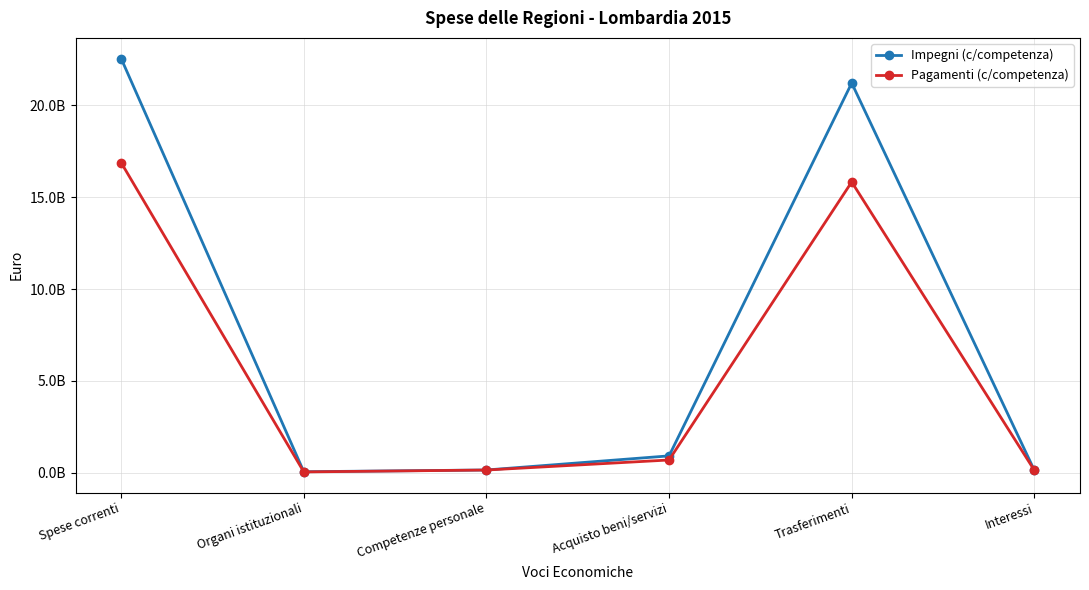

What is the difference between the highest and lowest values at Competenze personale?

2122653